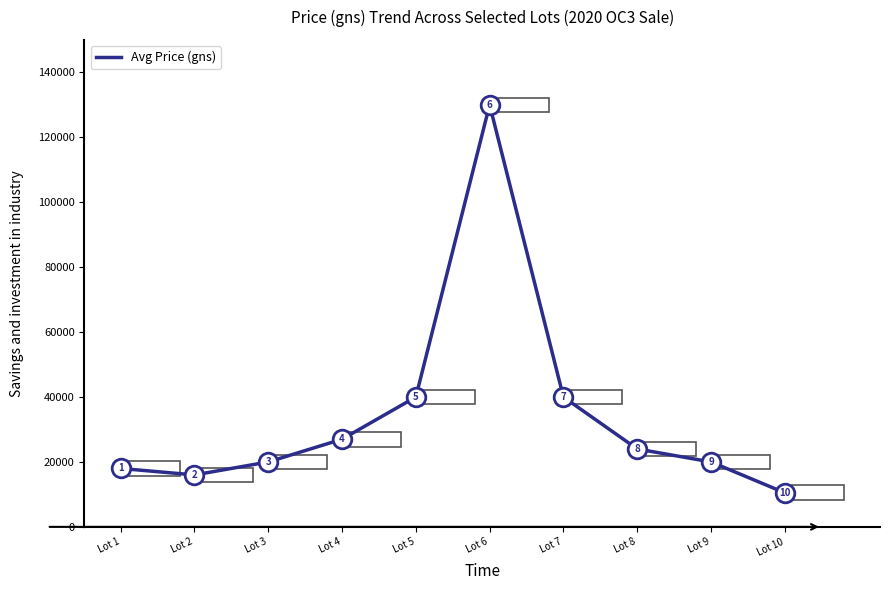

What is the ratio of the value at Lot 4 to the value at Lot 8?

1.1